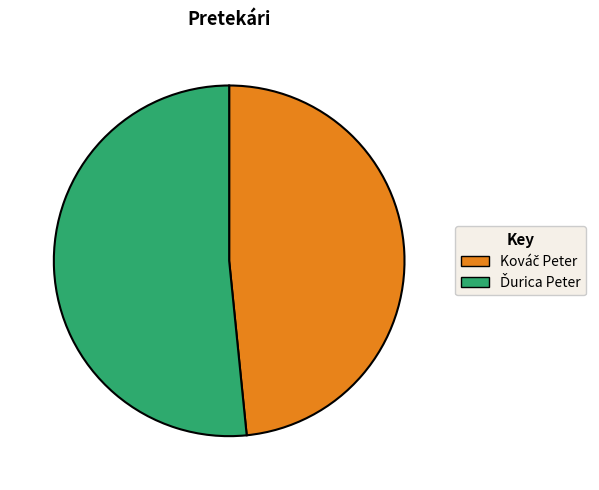

To the nearest percent, what percentage of the pie is Kováč Peter?

48%